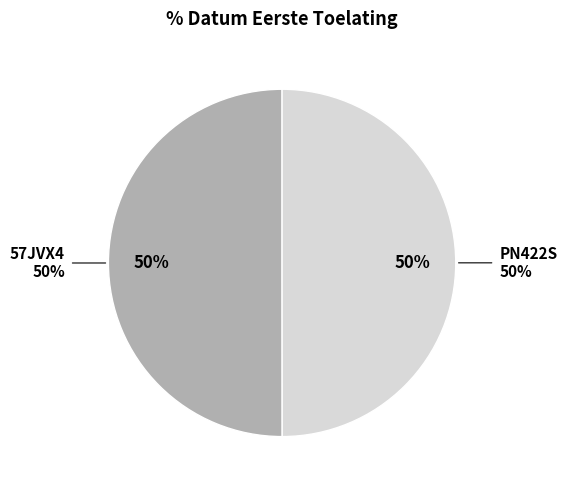

How many slices are in this pie chart?

2